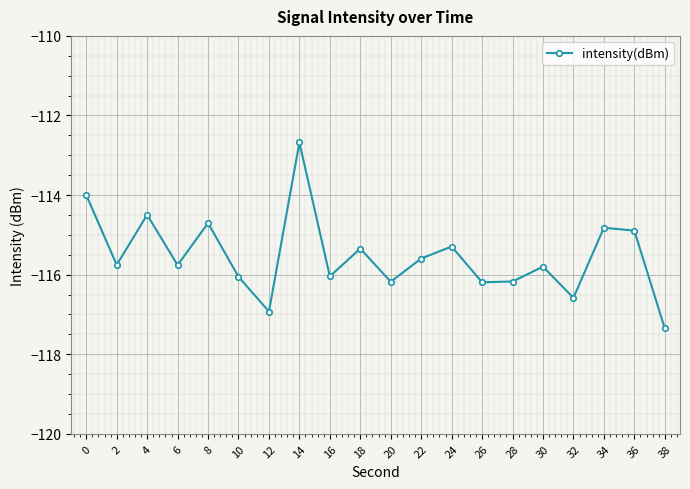

Which category has the lowest value across all series?

38